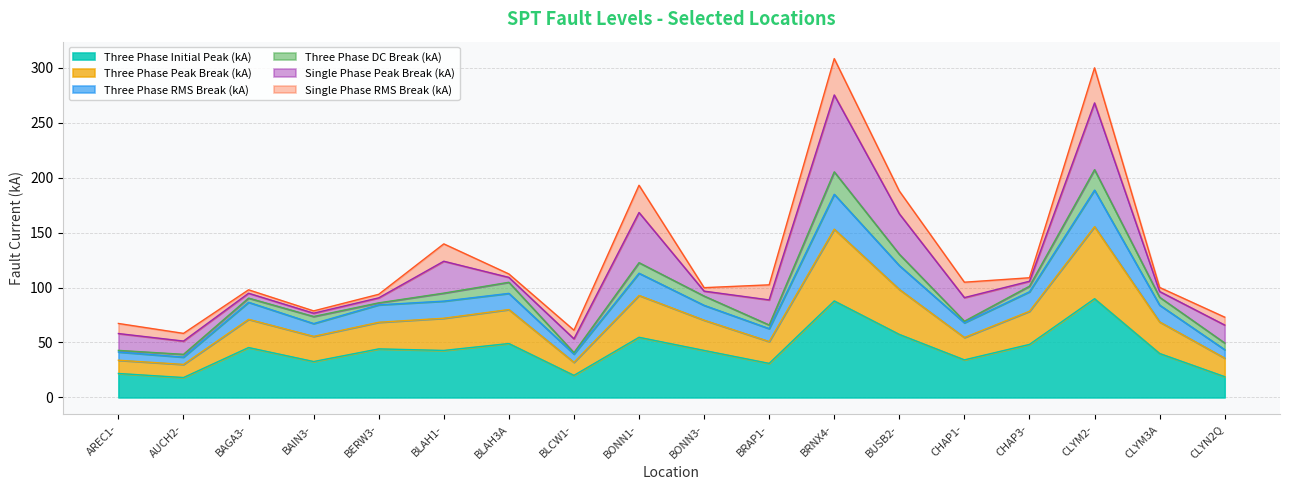

What is the highest value of the Three Phase Initial Peak (kA) series?

89.8